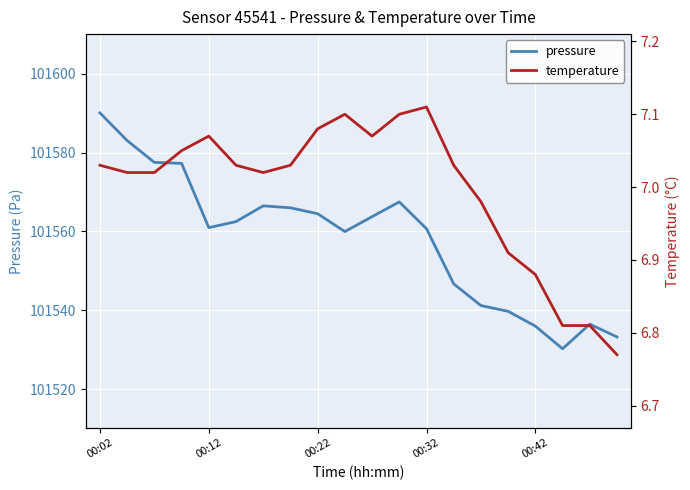

True or false: temperature and pressure intersect in this chart.

False